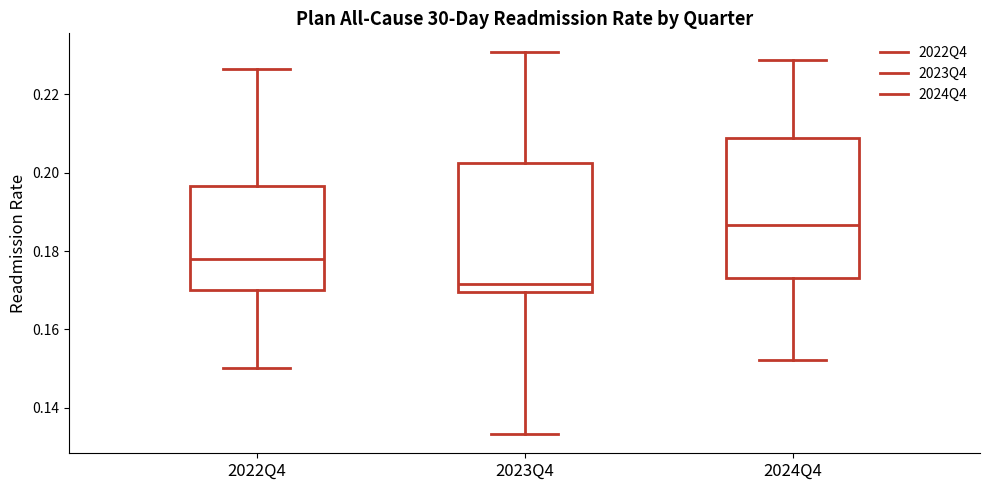

Comparing the boxes themselves (not the whiskers), which one is the tallest?

2024Q4